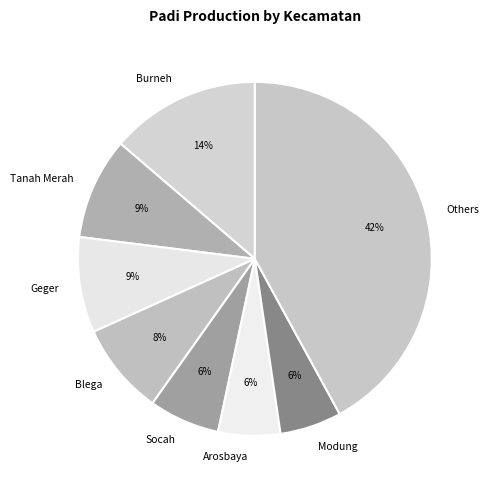

Is the sum of Tanah Merah and Others greater than half?

Yes